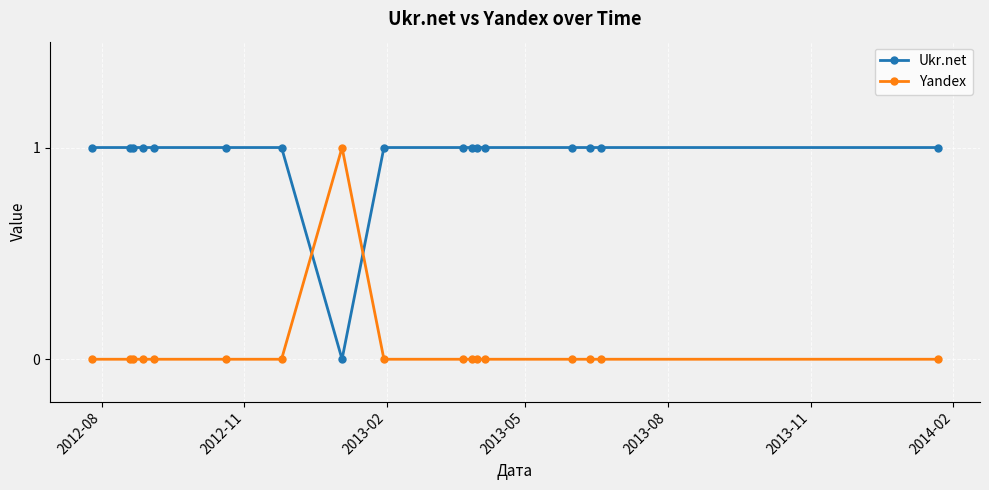

What is the value of the Ukr.net point at the 11th from the left?

1